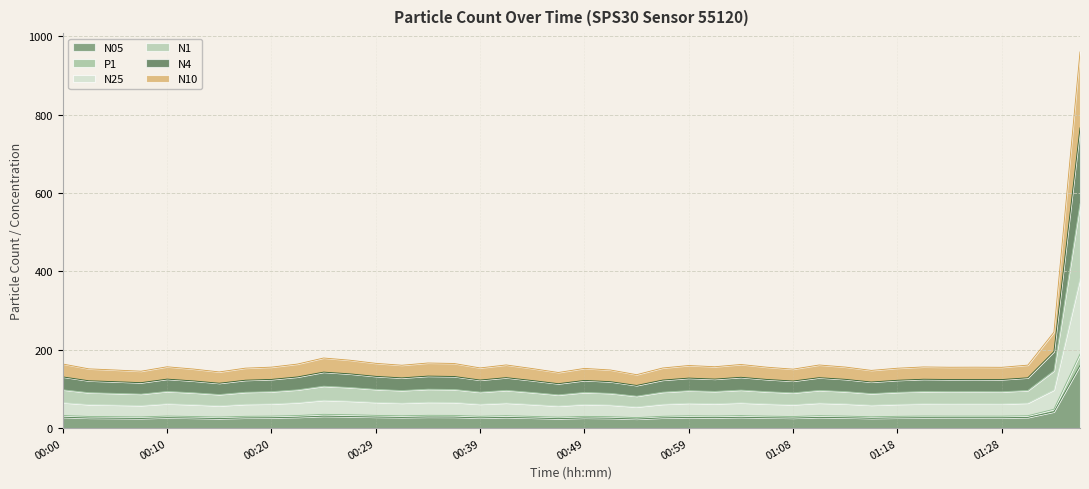

How many data points in N4 are above 124?

23